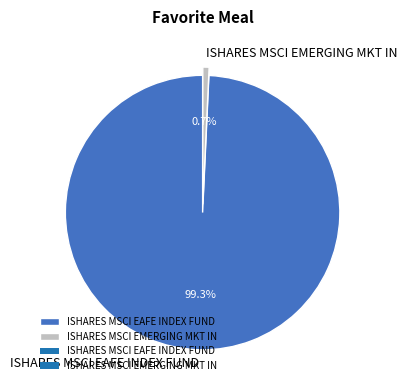

The ISHARES MSCI EAFE INDEX FUND slice represents 99% of the pie. True or false?

True